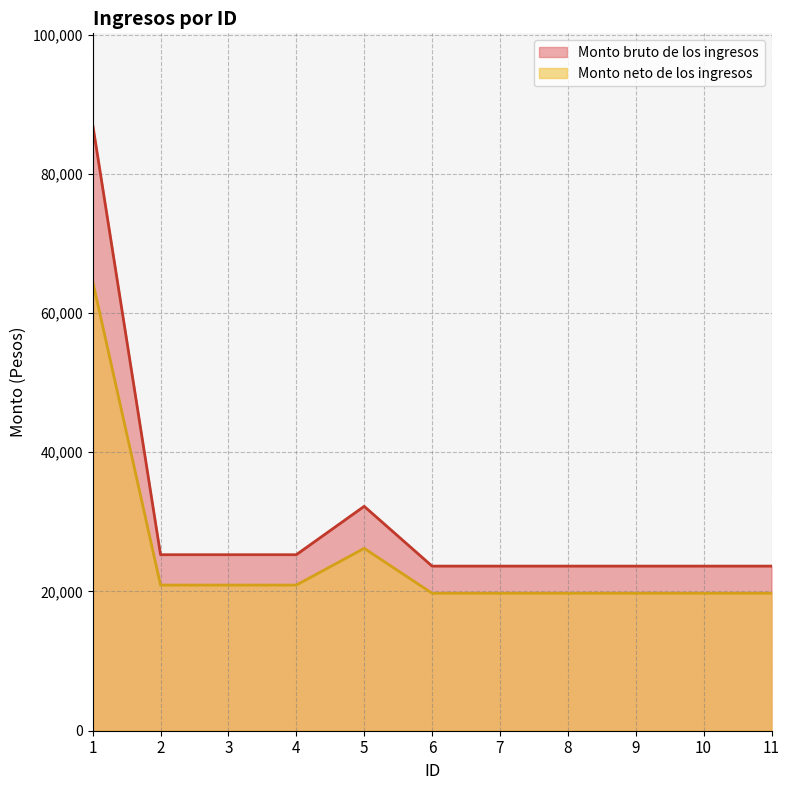

At 11, list the series in order from smallest to largest.

Monto neto de los ingresos, Monto bruto de los ingresos